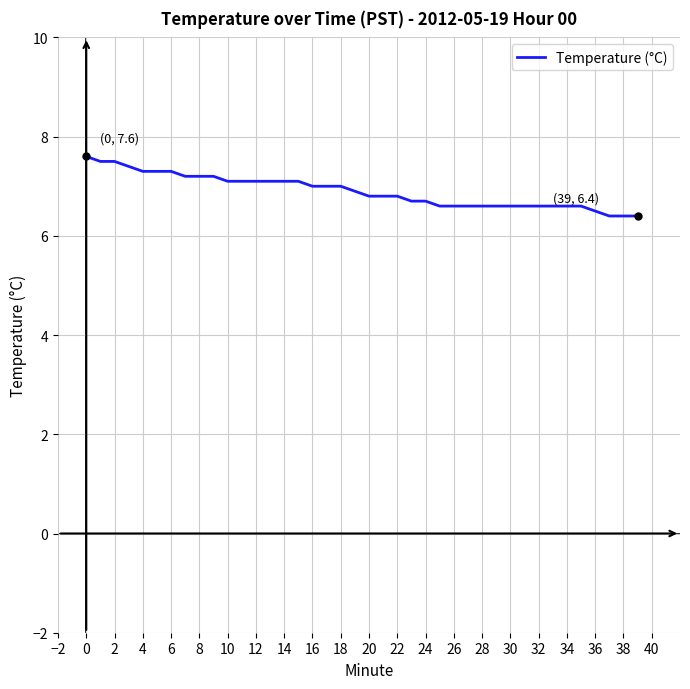

What is the difference between the second highest and minimum values?

1.1